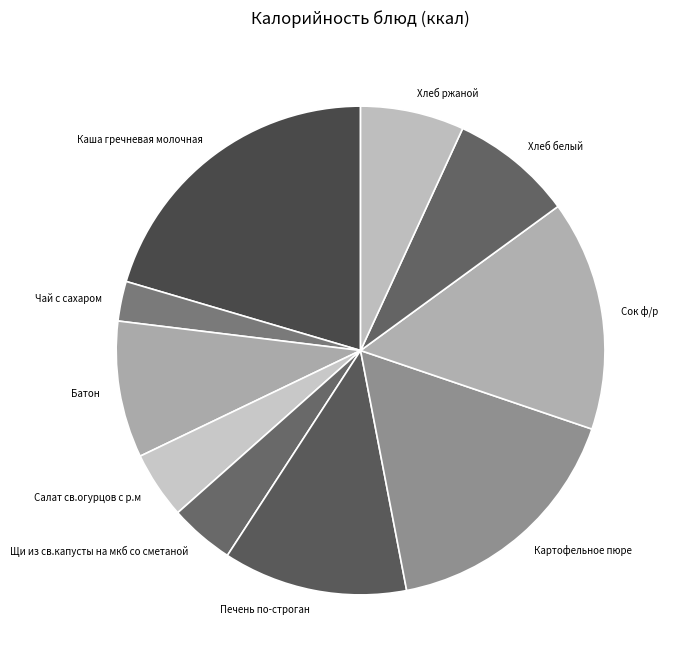

The Каша гречневая молочная slice represents 20% of the pie. True or false?

True